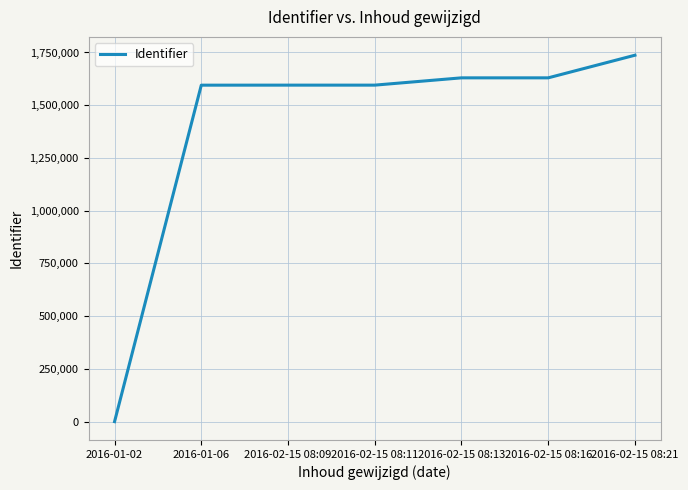

Which has a higher value, 2016-01-06 or 2016-02-15 08:21?

2016-02-15 08:21